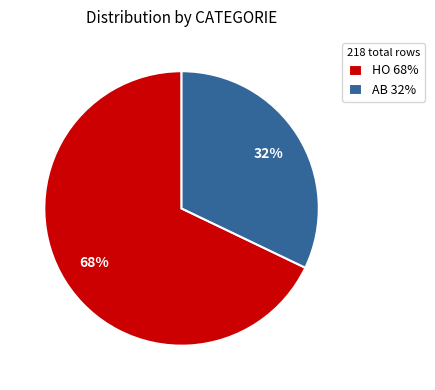

Is there any slice that represents more than half of the pie?

Yes